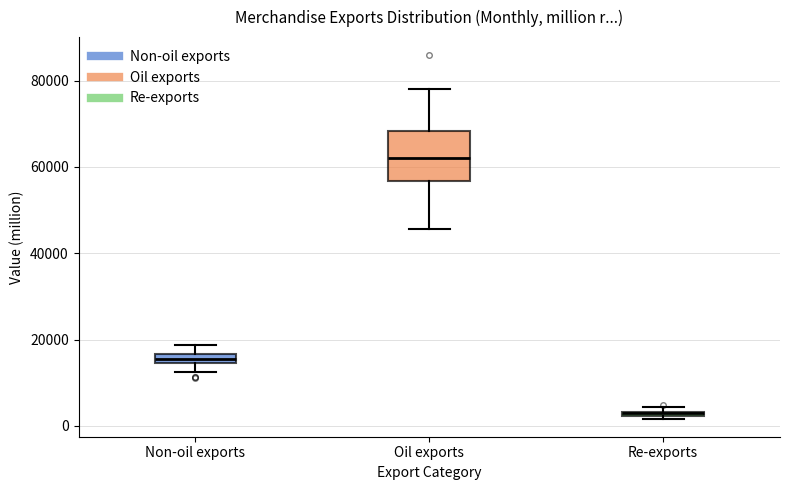

Where is the lower edge of the box for Oil exports on the y-axis? The values are not printed on the chart, so give them approximately, as read against the axis.

56000